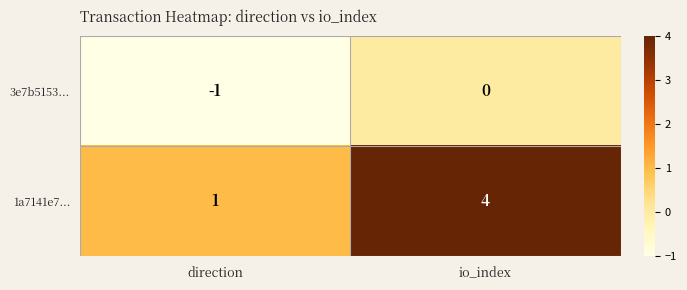

Rank the series at io_index from lowest to highest value.

3e7b5153..., 1a7141e7...